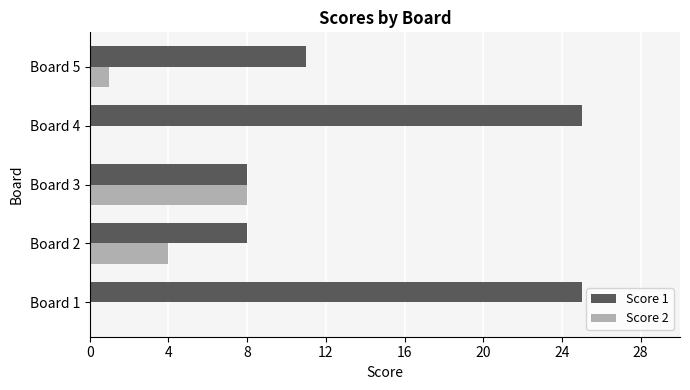

Is it true that Score 2 equals 0 at Board 1?

True